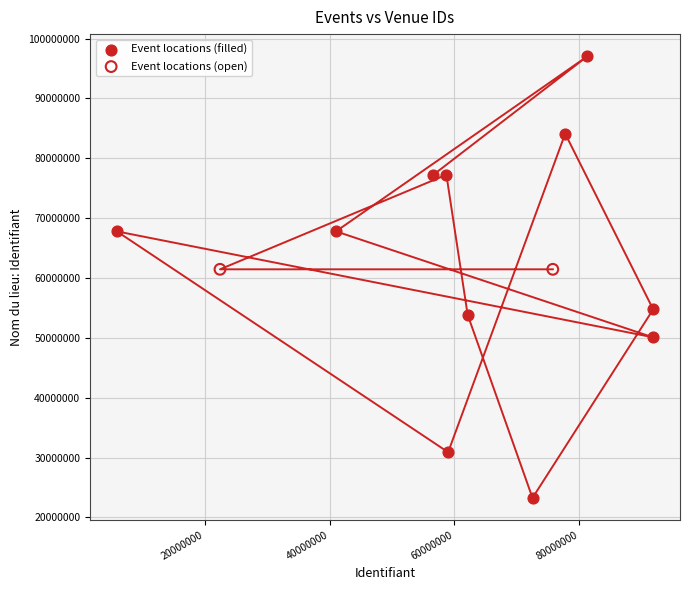

What are all the series names shown in the legend?

Event locations (filled), Event locations (open)